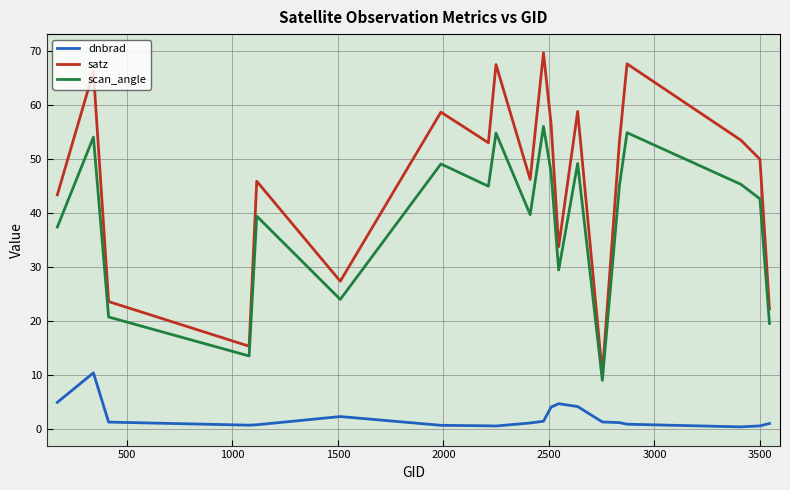

Which series has the largest total across all categories?

satz